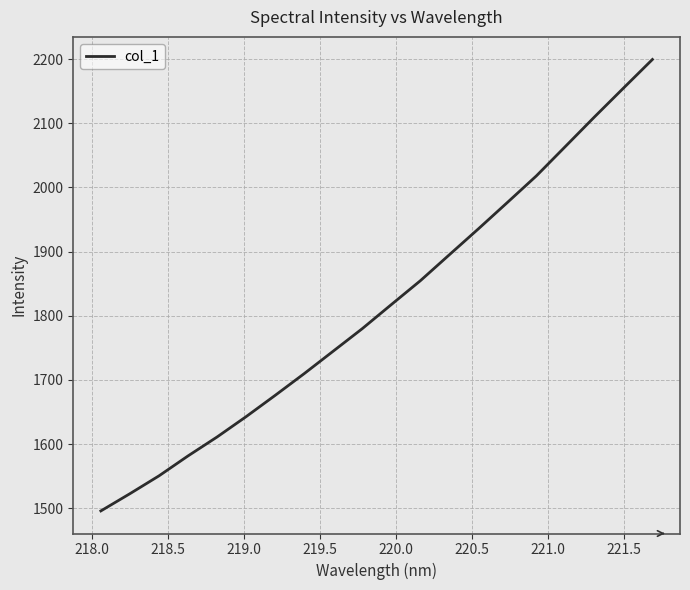

What is the maximum value shown in the chart?

2199.4